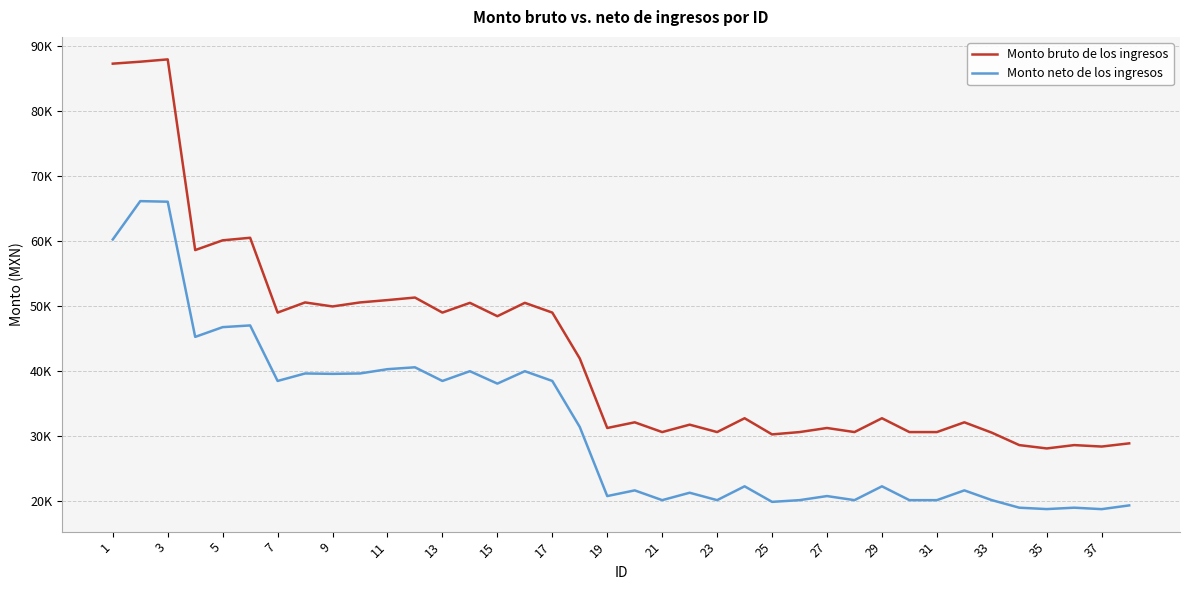

Does the chart have visible grid lines?

Yes